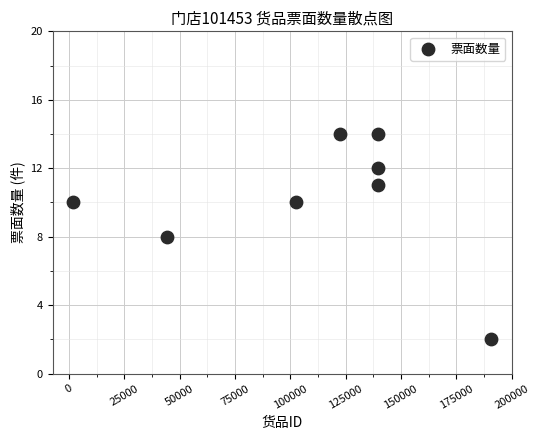

What is the range of X values (max minus min)?

188640